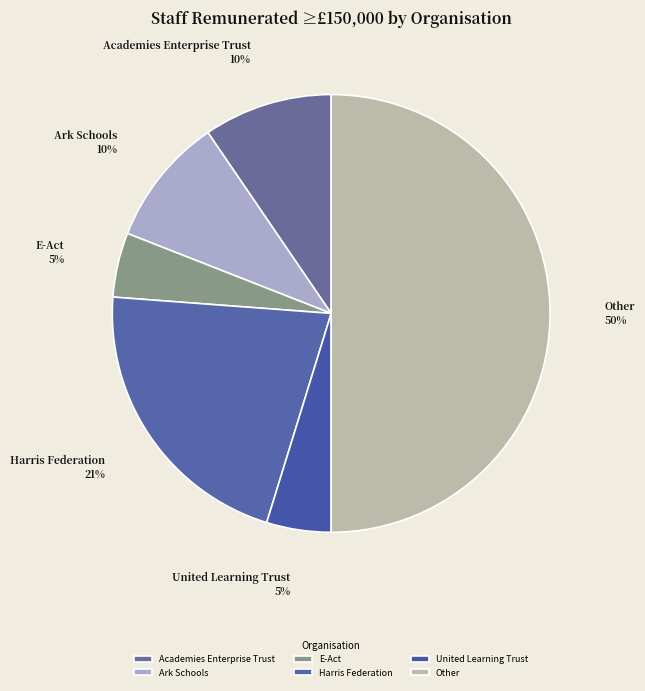

Count the number of slices in the pie.

6